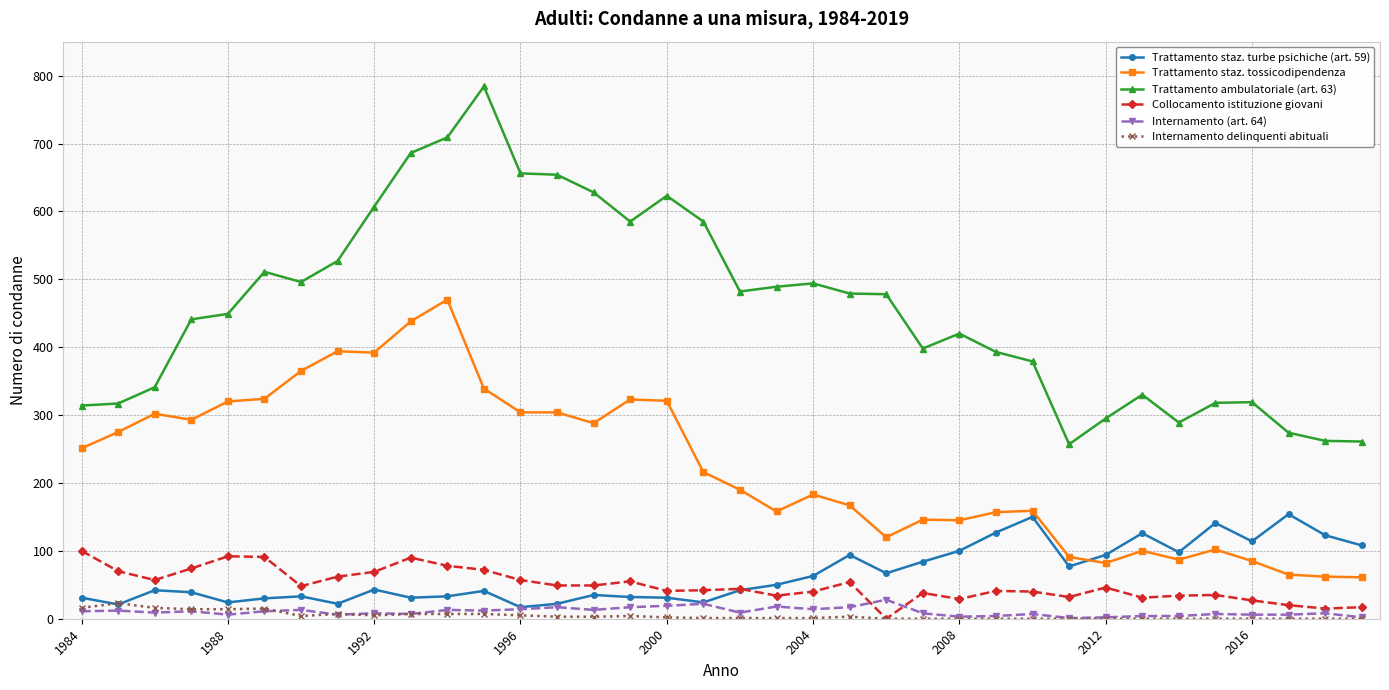

Which series has the widest spread of values?

Trattamento ambulatoriale (art. 63)